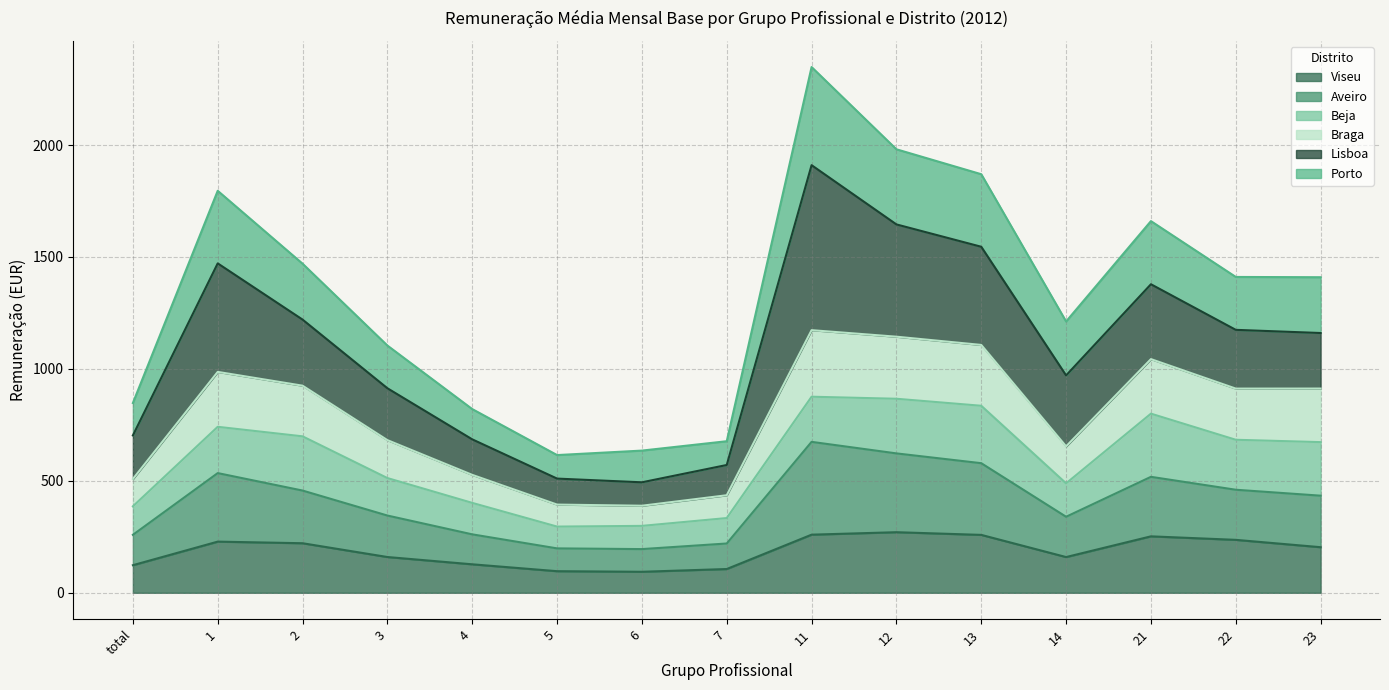

True or false: Viseu and Porto cross at least once.

False